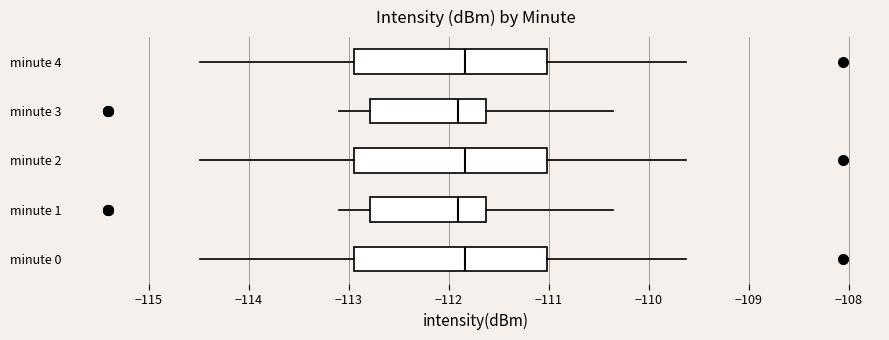

Where does the left whisker of the box for minute 3 end on the x-axis? The values are not printed on the chart, so give them approximately, as read against the axis.

-113.1